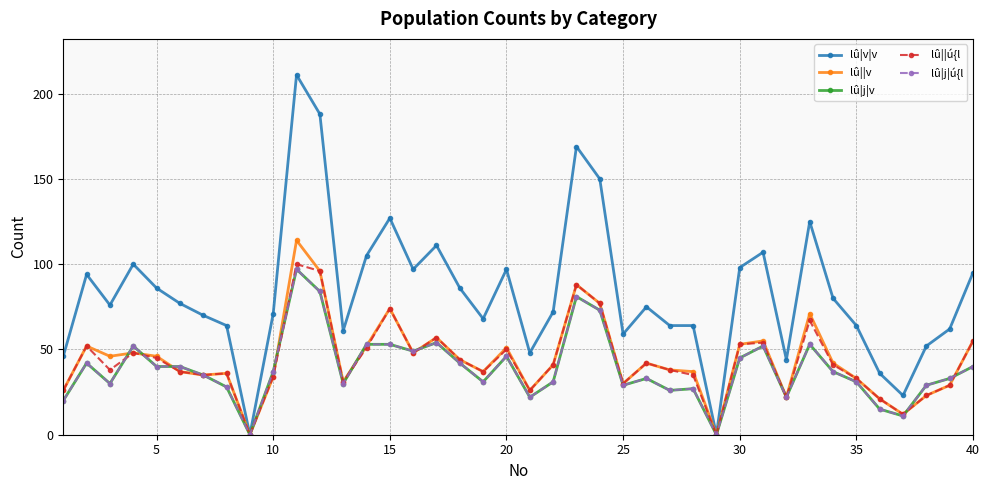

Is this an area chart (filled region under the line)?

No